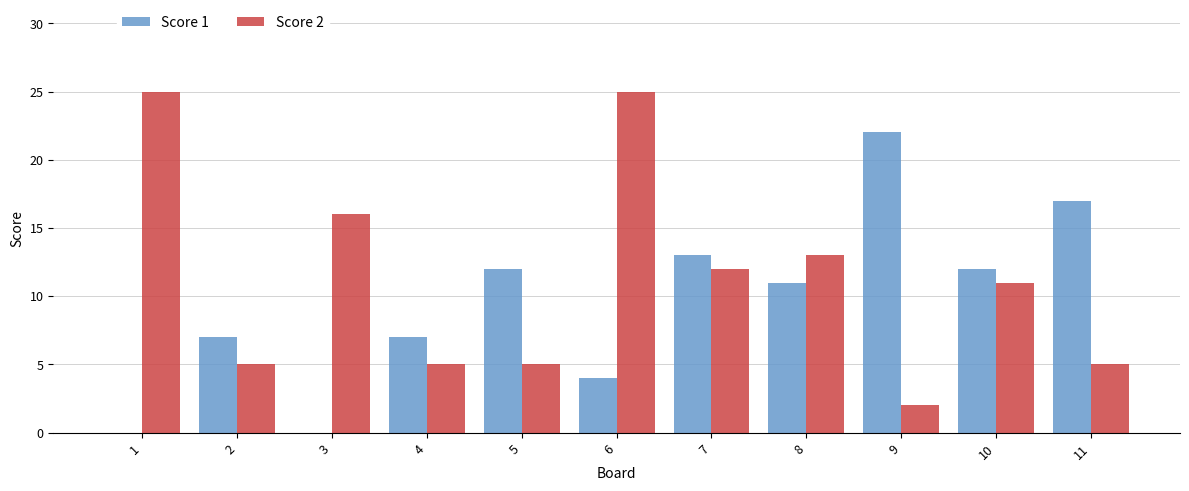

How many series are shown in this chart?

2